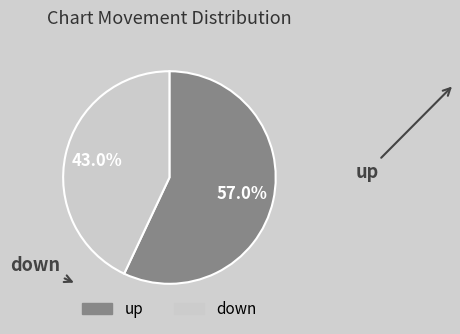

To the nearest percent, what is the combined percentage of down and up?

100%